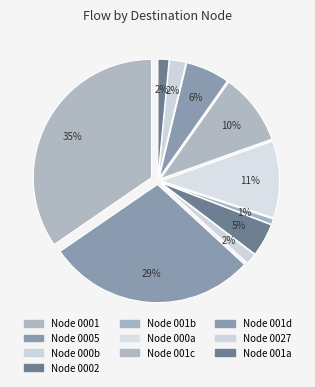

To the nearest percent, what is the difference between the 14 and 9 slice percentages?

2%